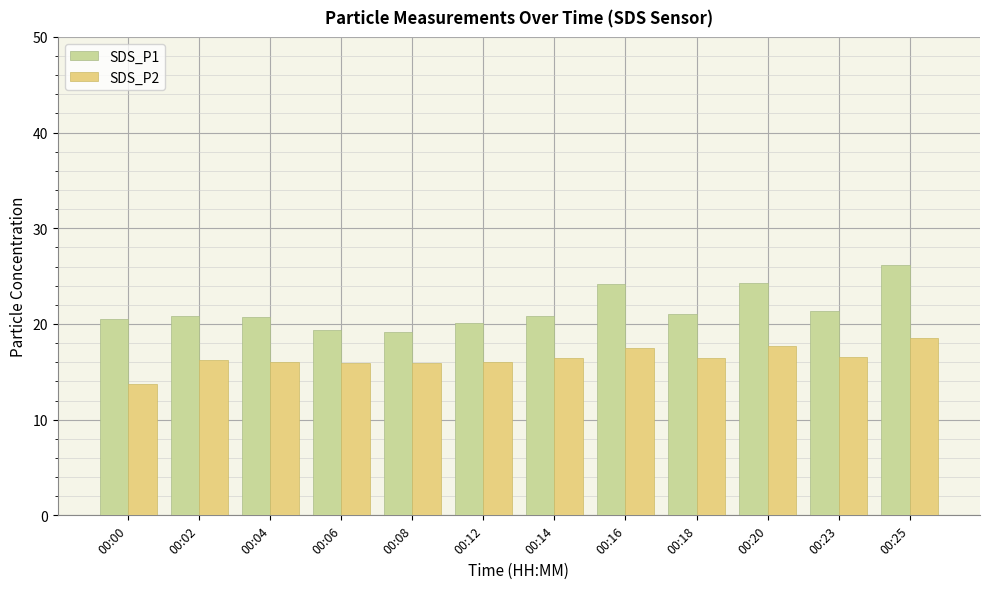

Which label corresponds to the largest value in the chart?

00:25